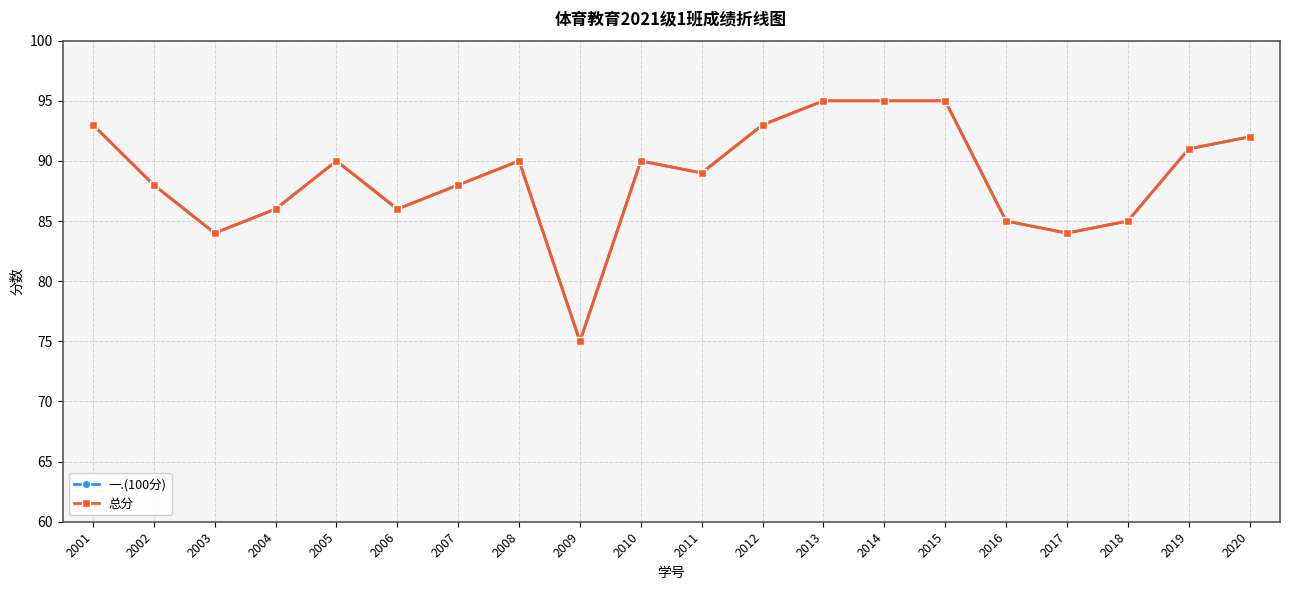

At which label does 总分 reach its peak?

2013